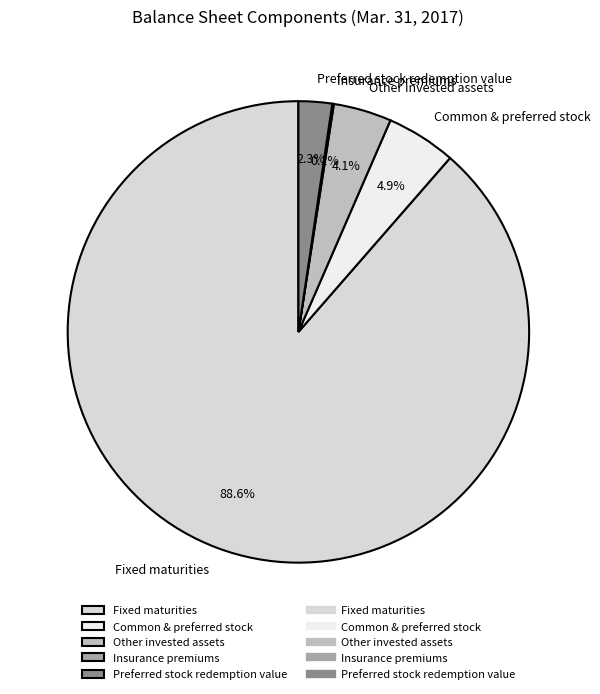

Is there a majority slice in this chart?

Yes